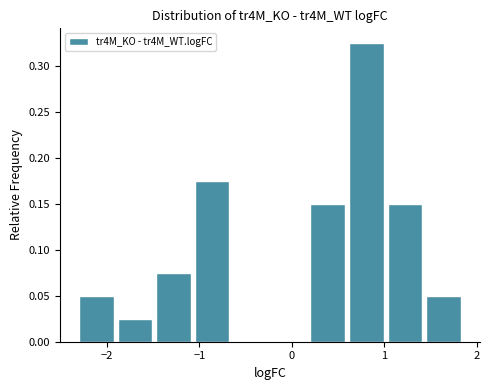

What is the height of the bar covering -2.3 to -1.9 on the x-axis? Neither the bar edges nor the heights are printed on the chart, so give them approximately, as read against the axes.

0.050